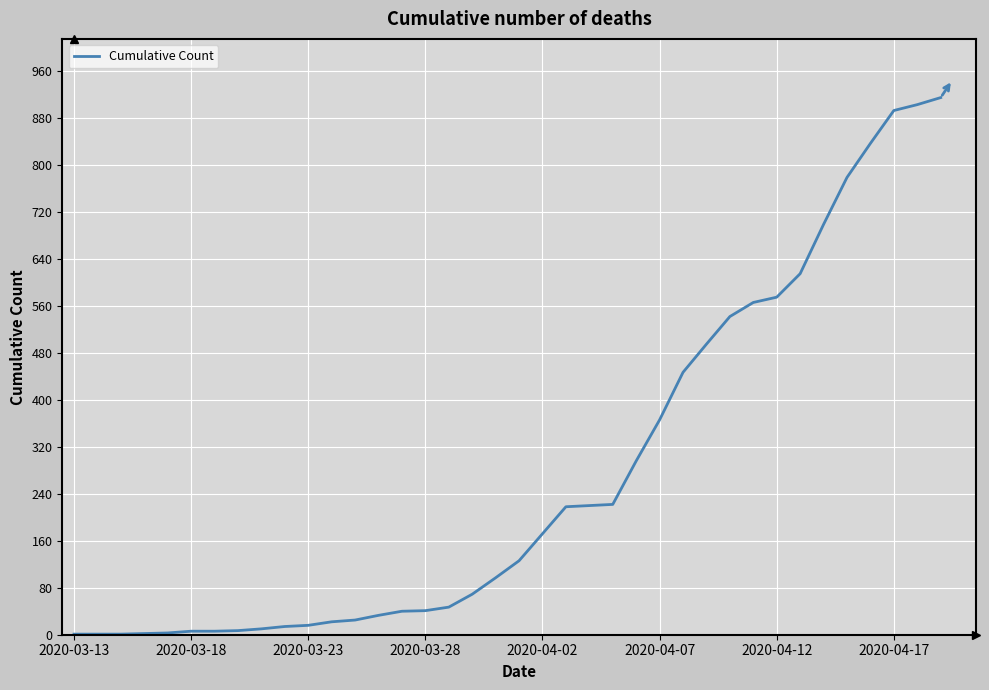

What is the smallest value displayed?

1